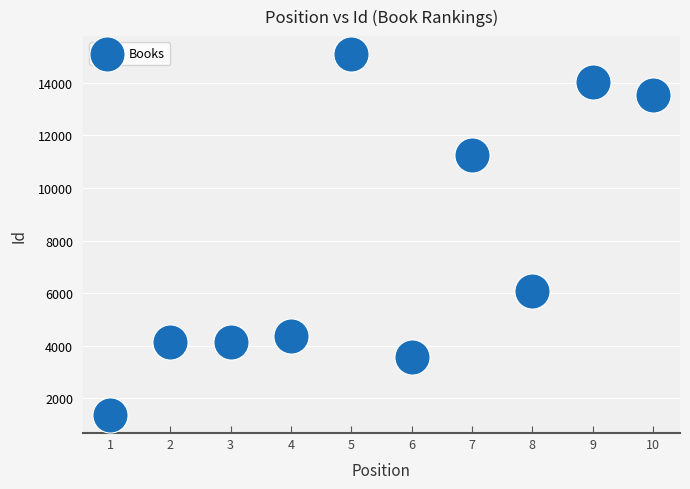

What is the range of X values (max minus min)?

9